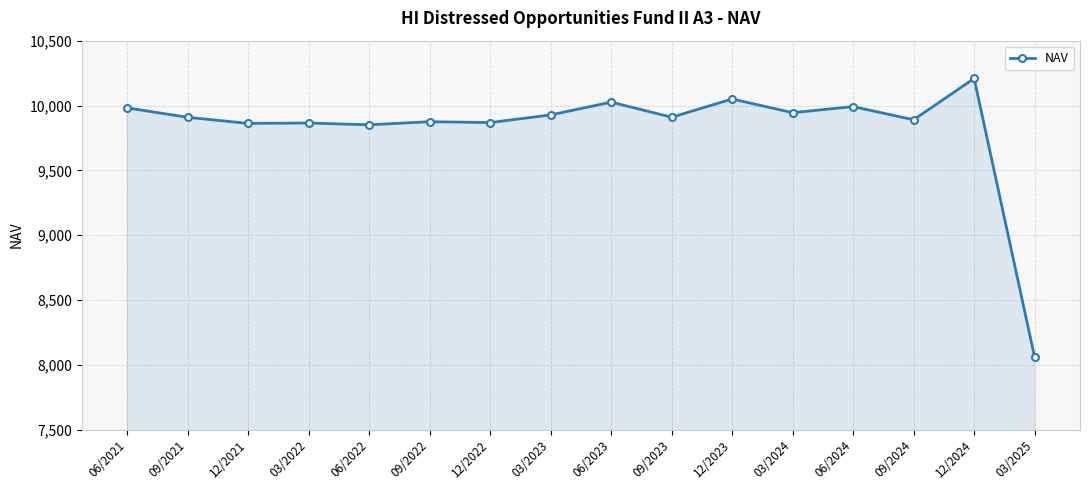

What is the maximum value shown in the chart?

10208.4